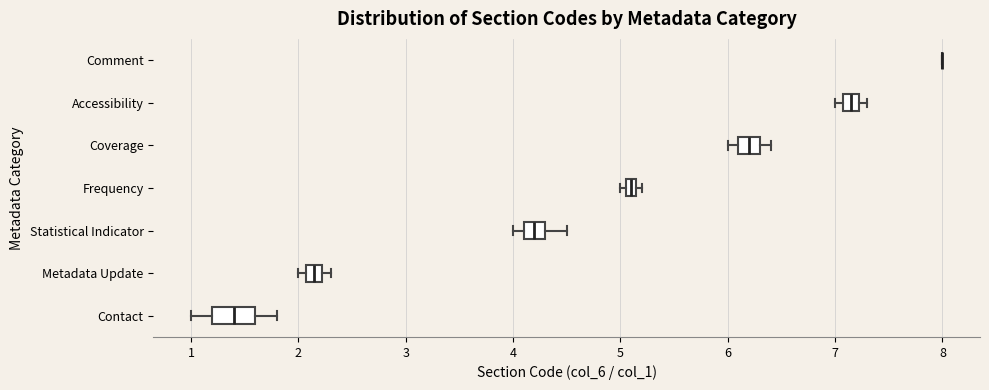

Which box is the widest, from its left edge to its right edge?

Contact